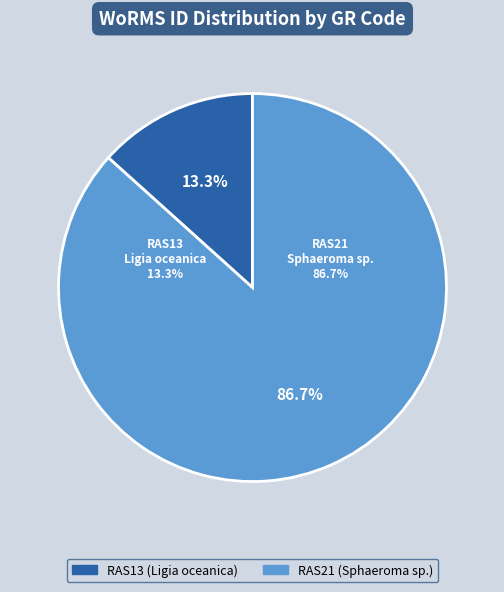

Is there any slice that represents more than half of the pie?

Yes